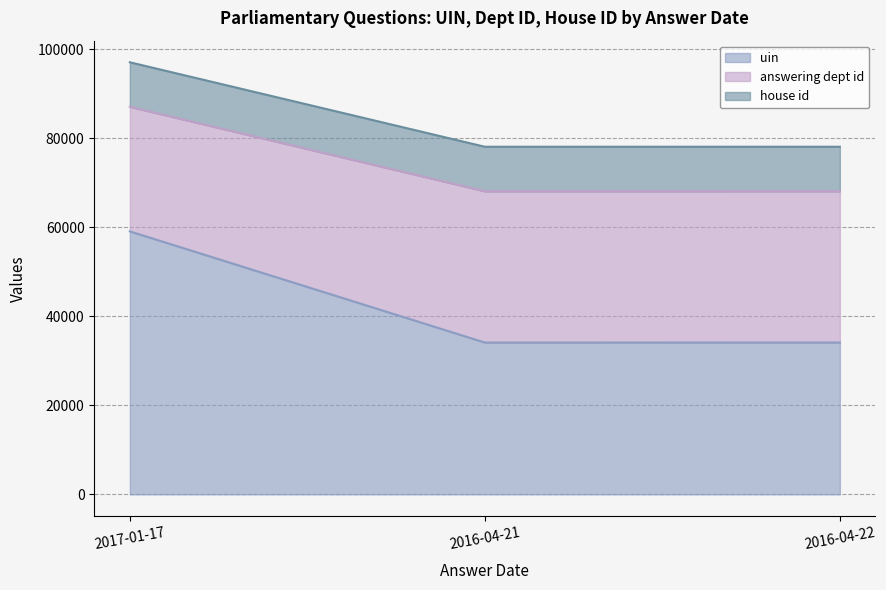

Which series has the widest spread of values?

uin